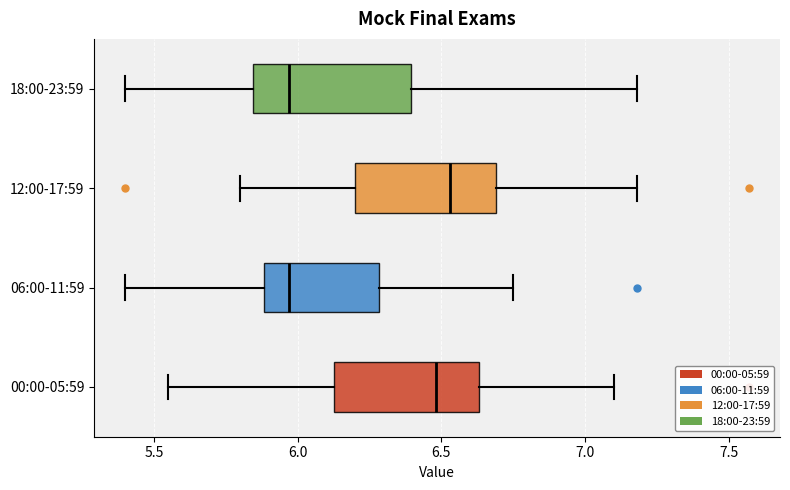

Reading bottom to top, transcribe this box plot: for each box, give where its median line is, the range the box spans, and where its two whiskers end, as read against the x-axis. The values are not printed on the chart, so give them approximately, as read against the axis.

00:00-05:59: median 6.50, box 6.15 to 6.65, whiskers 5.55 to 7.10
06:00-11:59: median 5.95, box 5.90 to 6.30, whiskers 5.40 to 6.75
12:00-17:59: median 6.55, box 6.20 to 6.70, whiskers 5.80 to 7.20
18:00-23:59: median 5.95, box 5.85 to 6.40, whiskers 5.40 to 7.20